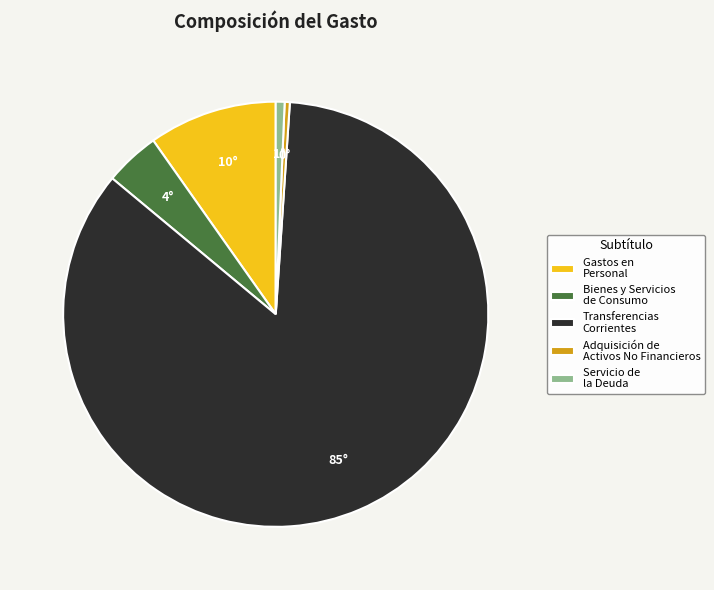

What is the largest slice in the pie chart?

Transferencias Corrientes